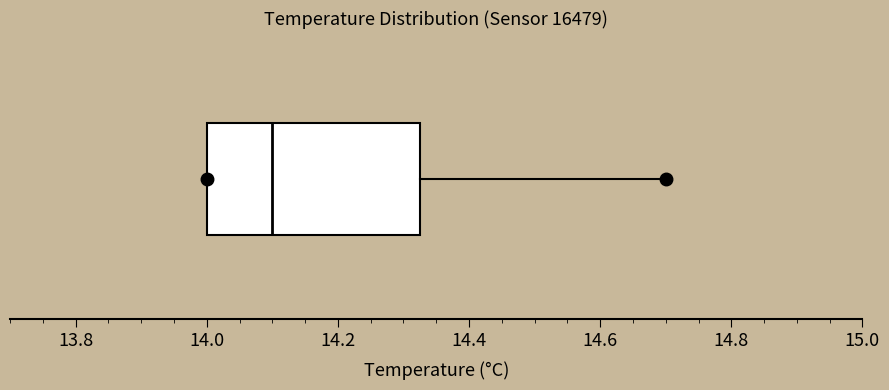

Read this box plot against the x-axis: the position of the median line, the range covered by the box, and the ends of both whiskers. The values are not printed on the chart, so give them approximately, as read against the axis.

median 14.10, box 14.00 to 14.32, whiskers 14.00 to 14.70